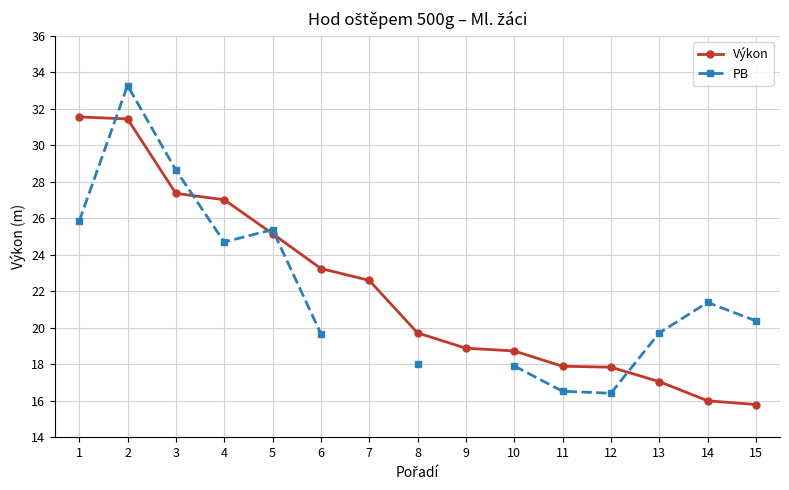

The value of Výkon at 11 is 17.9. True or false?

True